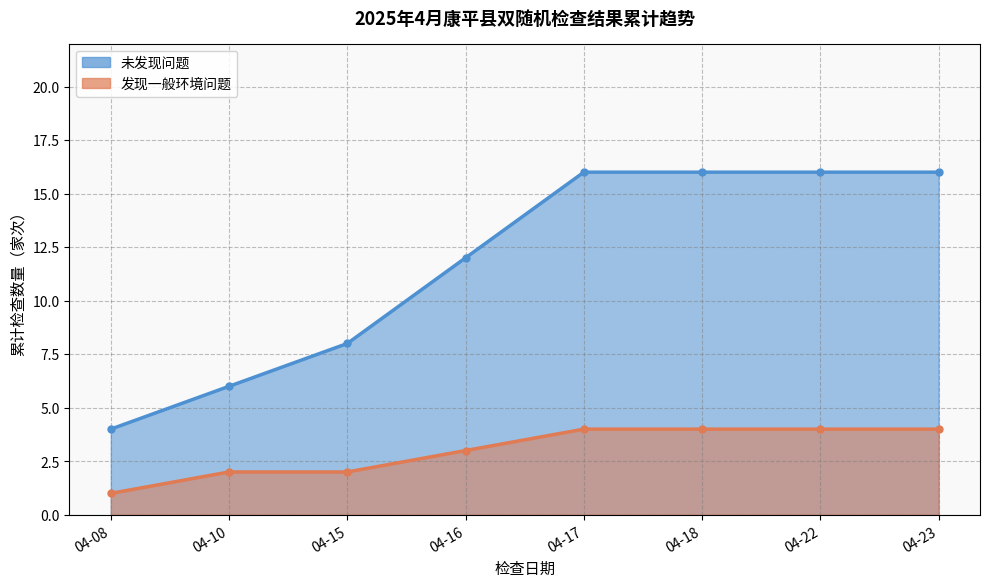

Between 04-18 and 04-08, which is larger?

04-18